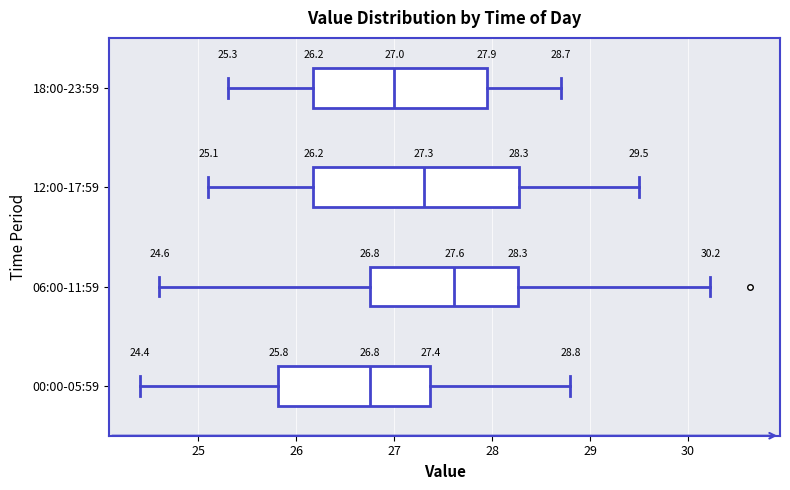

Comparing the boxes themselves (not the whiskers), which one is the widest?

12:00-17:59